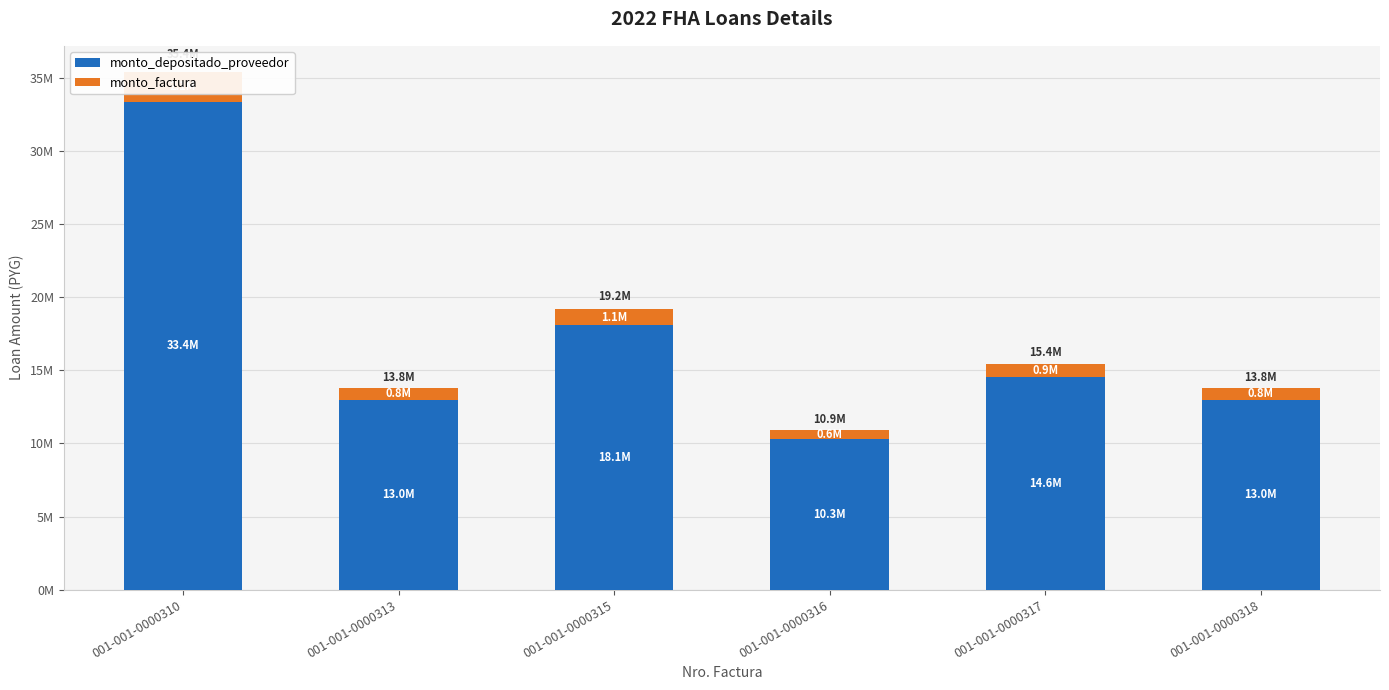

Is the value of monto_factura at 001-001-0000315 greater than the value of monto_depositado_proveedor at 001-001-0000317?

No